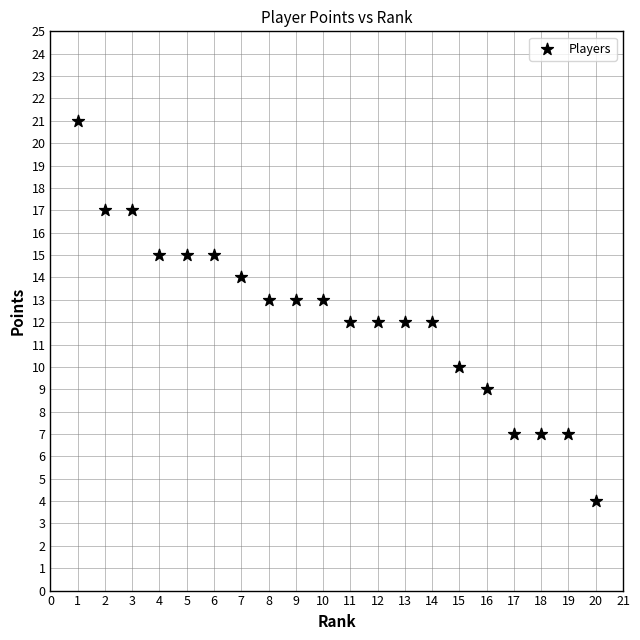

What is the range of X values (max minus min)?

19